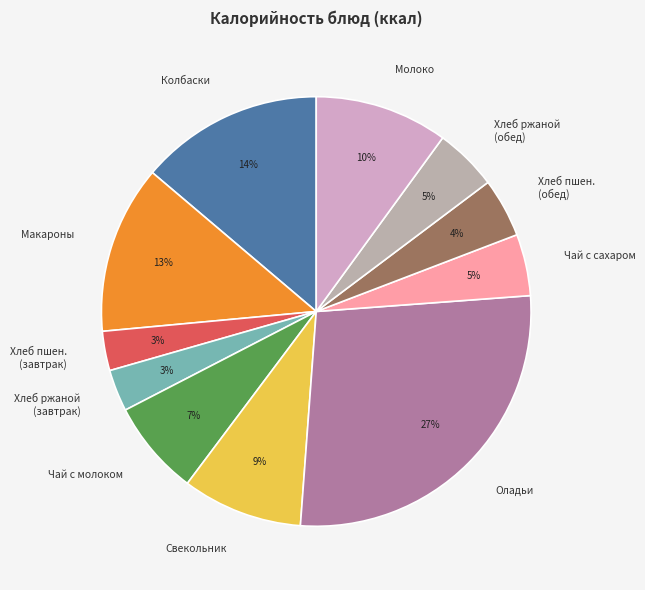

True or false: Хлеб ржаной (завтрак) accounts for 3% of the total.

True